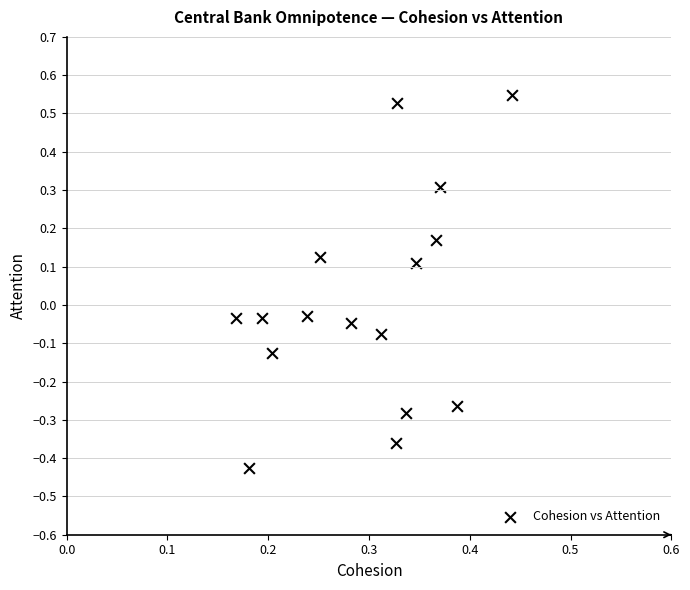

What is the range of X values (max minus min)?

0.3